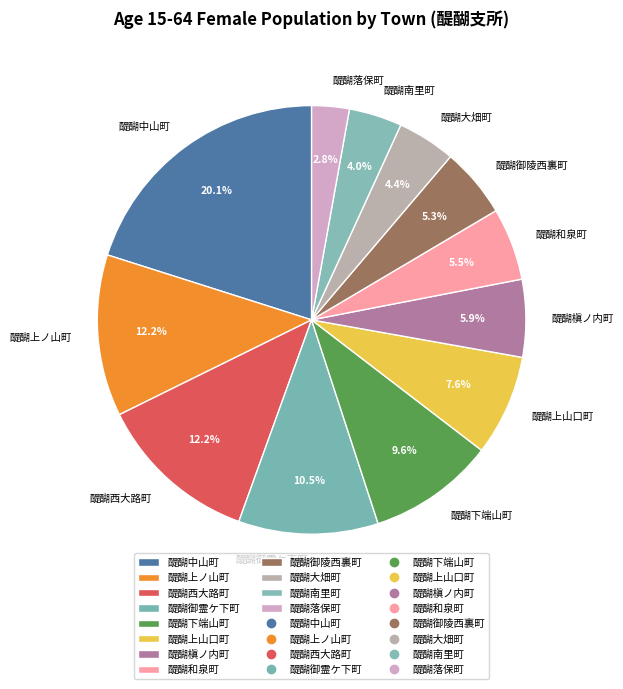

Which slice is the smallest?

醍醐落保町